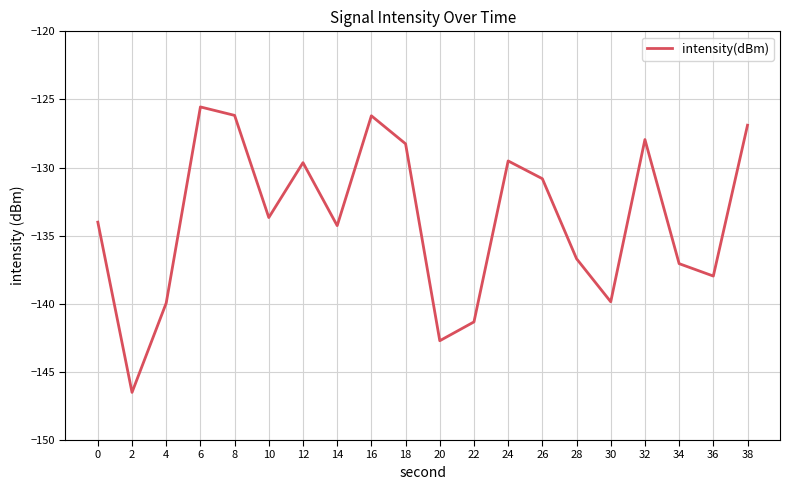

How many categories are shown in the chart?

20